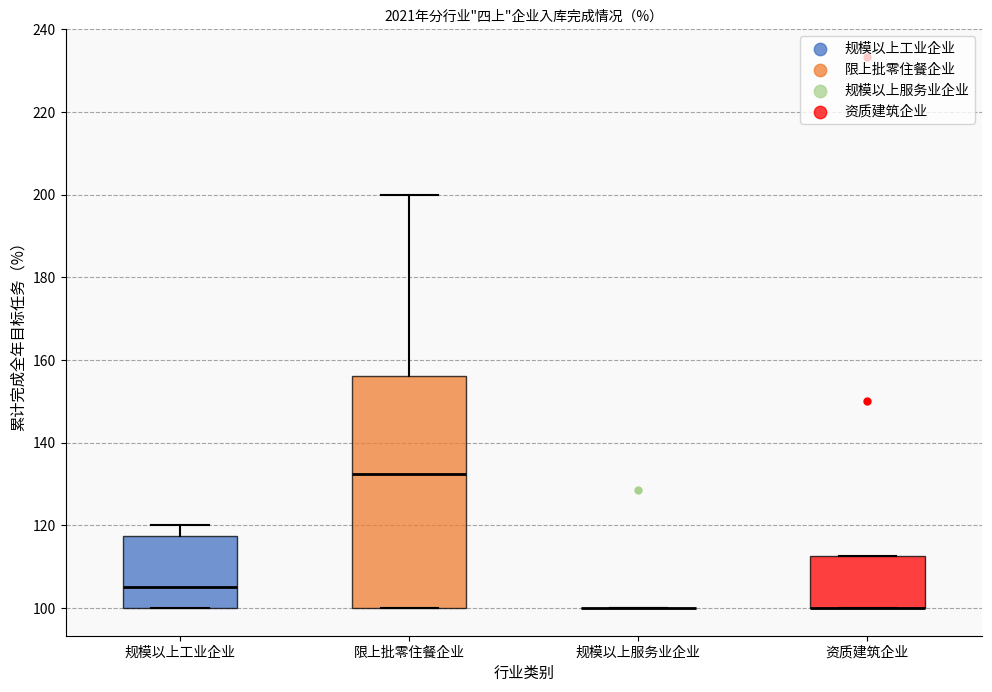

Comparing the boxes themselves (not the whiskers), which one is the tallest?

限上批零住餐企业